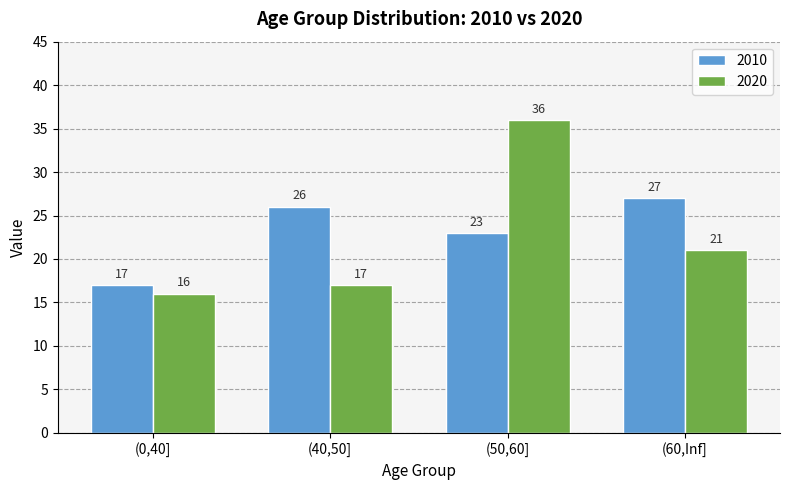

At how many categories does at least one series exceed 25?

3